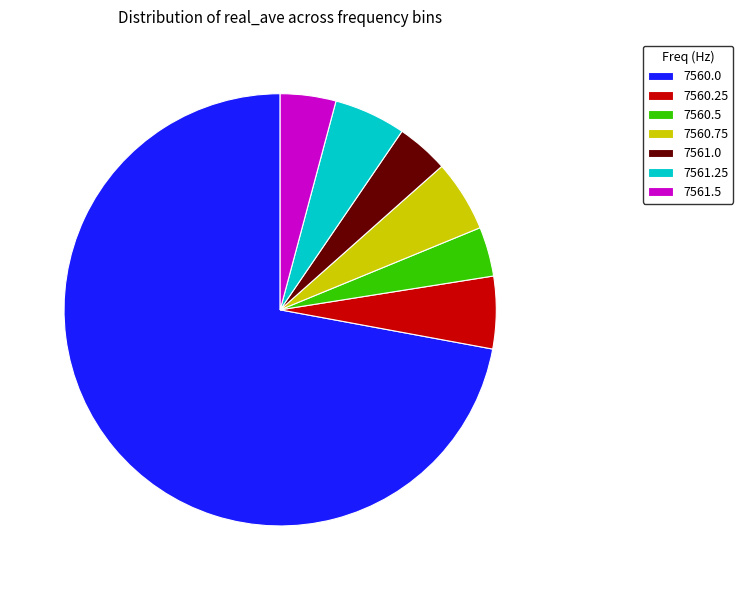

The 7561.25 slice represents 1% of the pie. True or false?

False